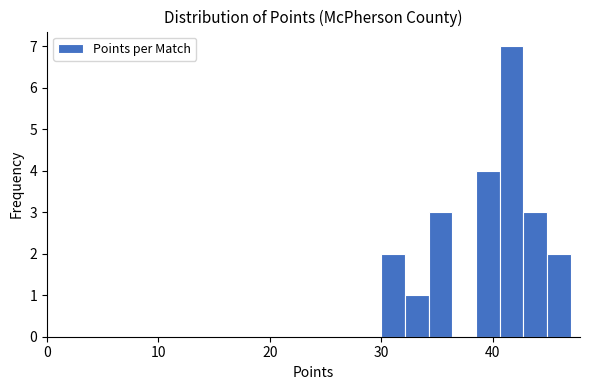

Read against the x-axis, roughly where is the centre of the tallest bar?

42